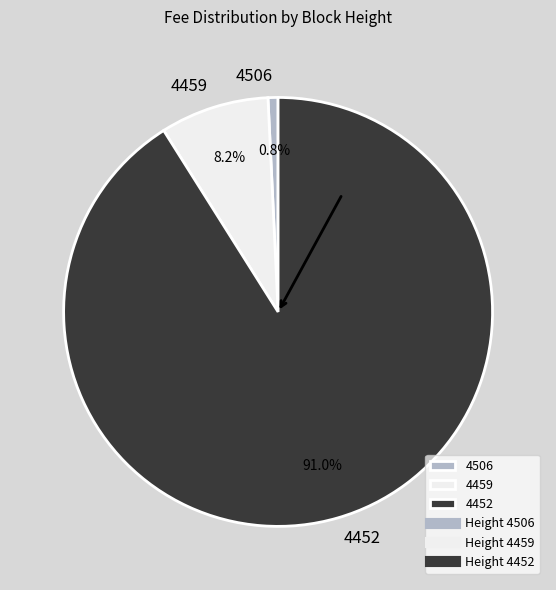

What portion of the pie excludes 4506?

99.2%